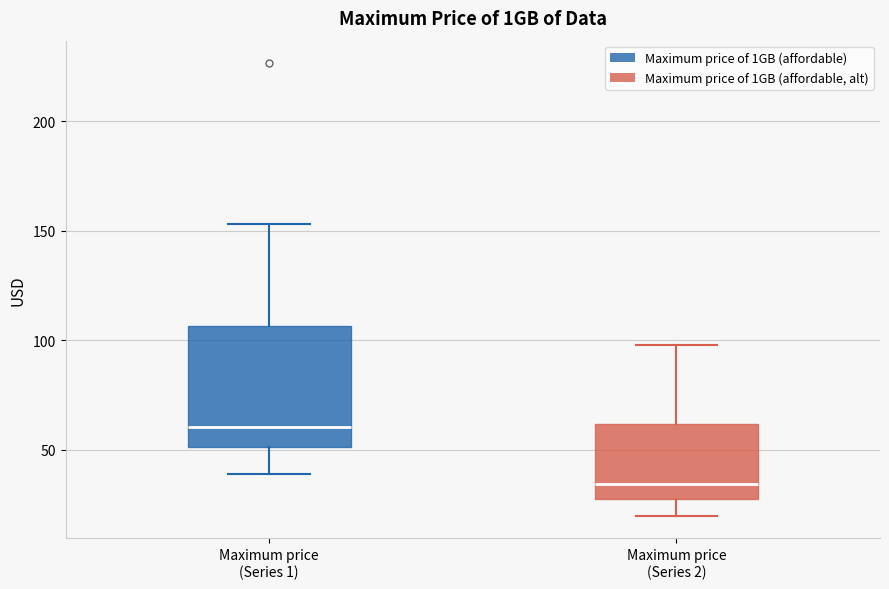

Reading left to right, transcribe this box plot: for each box, give where its median line is, the range the box spans, and where its two whiskers end, as read against the y-axis. The values are not printed on the chart, so give them approximately, as read against the axis.

Maximum price (Series 1): median 60, box 50 to 105, whiskers 40 to 155
Maximum price (Series 2): median 35, box 30 to 60, whiskers 20 to 100